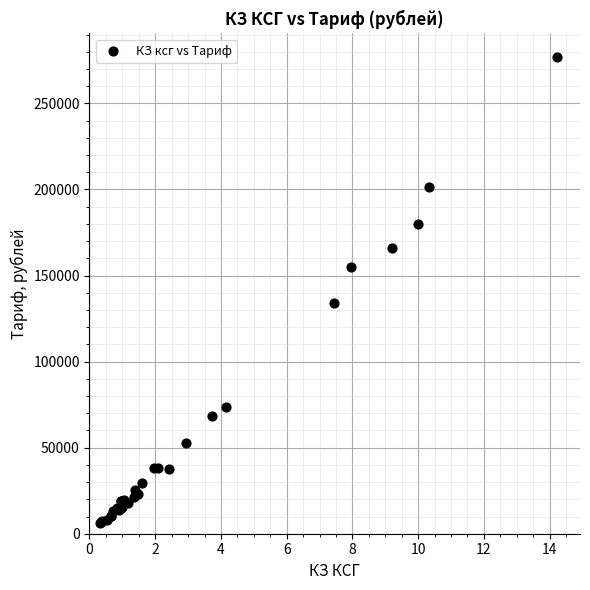

What Y value in the scatter plot is closest to 141565?

134173.4